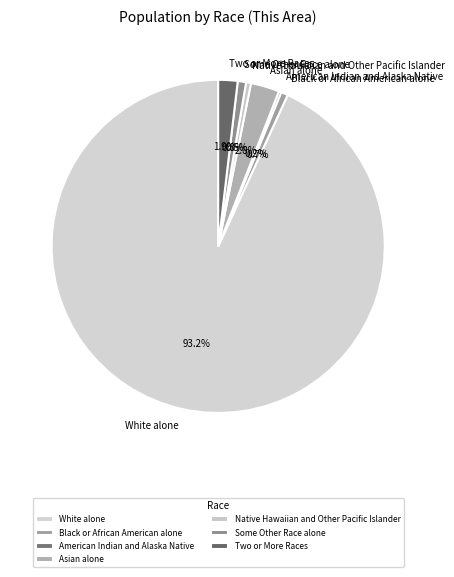

What percentage is NOT represented by Black or African American alone?

99.3%